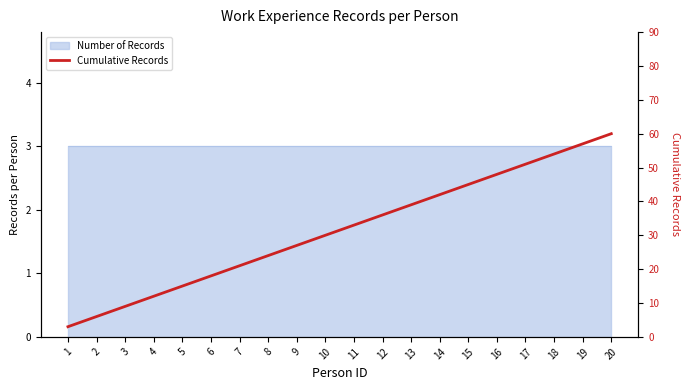

True or false: there are more than 2 points higher than both neighbors.

False